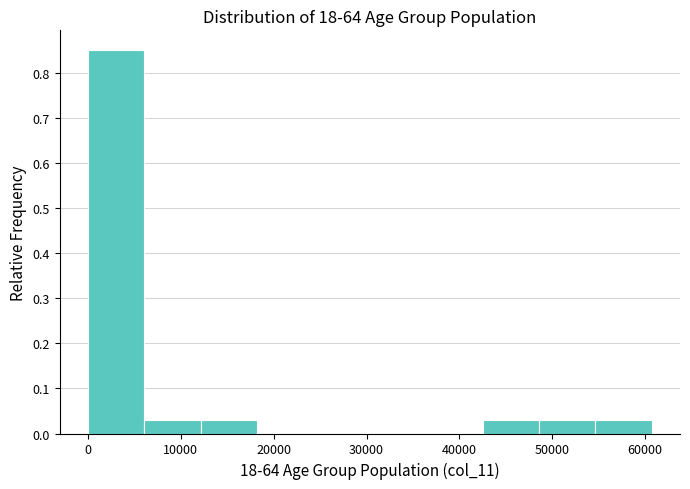

Which range on the x-axis has the tallest bar?

0 to 6000